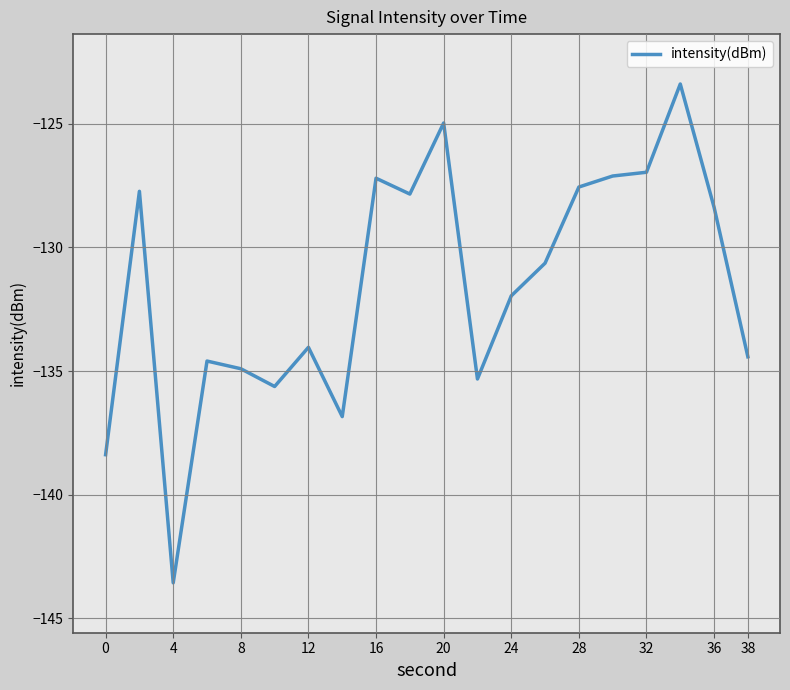

What is the difference between the maximum and minimum values?

20.2